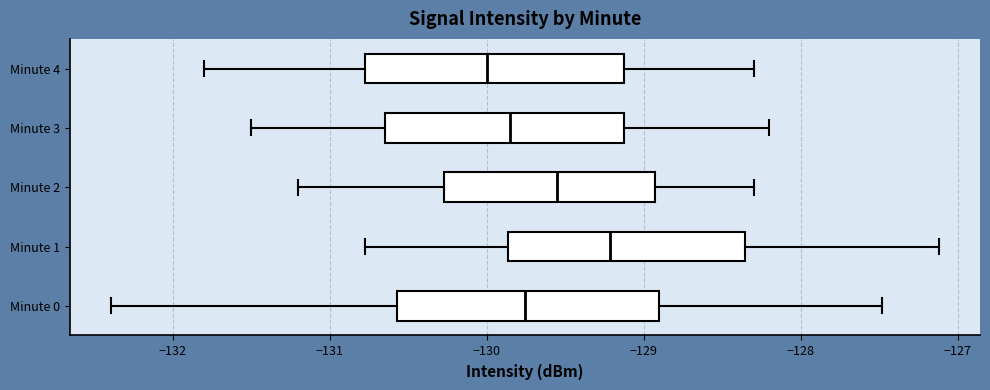

Which box's median line is the furthest to the right?

Minute 1